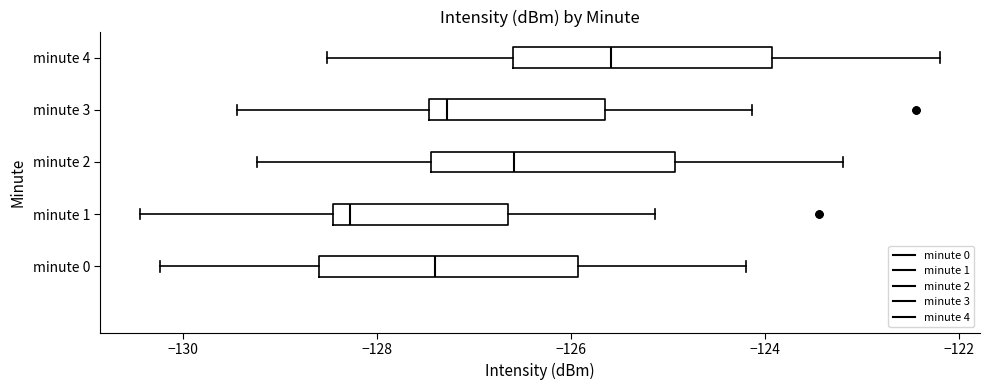

Reading bottom to top, read every box against the x-axis: the position of its median line, the range the box covers, and the ends of its whiskers. The values are not printed on the chart, so give them approximately, as read against the axis.

minute 0: median -127.4, box -128.6 to -126.0, whiskers -130.2 to -124.2
minute 1: median -128.2, box -128.4 to -126.6, whiskers -130.4 to -125.2
minute 2: median -126.6, box -127.4 to -125.0, whiskers -129.2 to -123.2
minute 3: median -127.2, box -127.4 to -125.6, whiskers -129.4 to -124.2
minute 4: median -125.6, box -126.6 to -124.0, whiskers -128.6 to -122.2